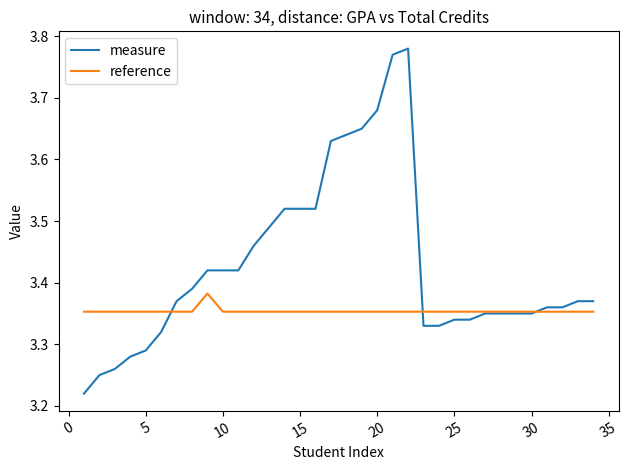

How many series are shown in this chart?

2